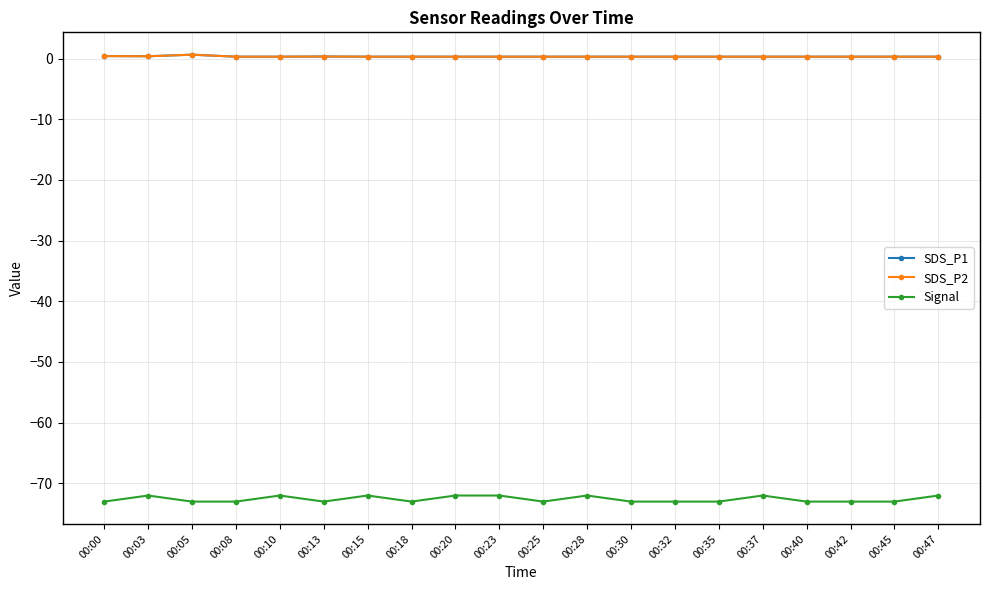

Which category has the lowest value in the SDS_P1 series?

00:08